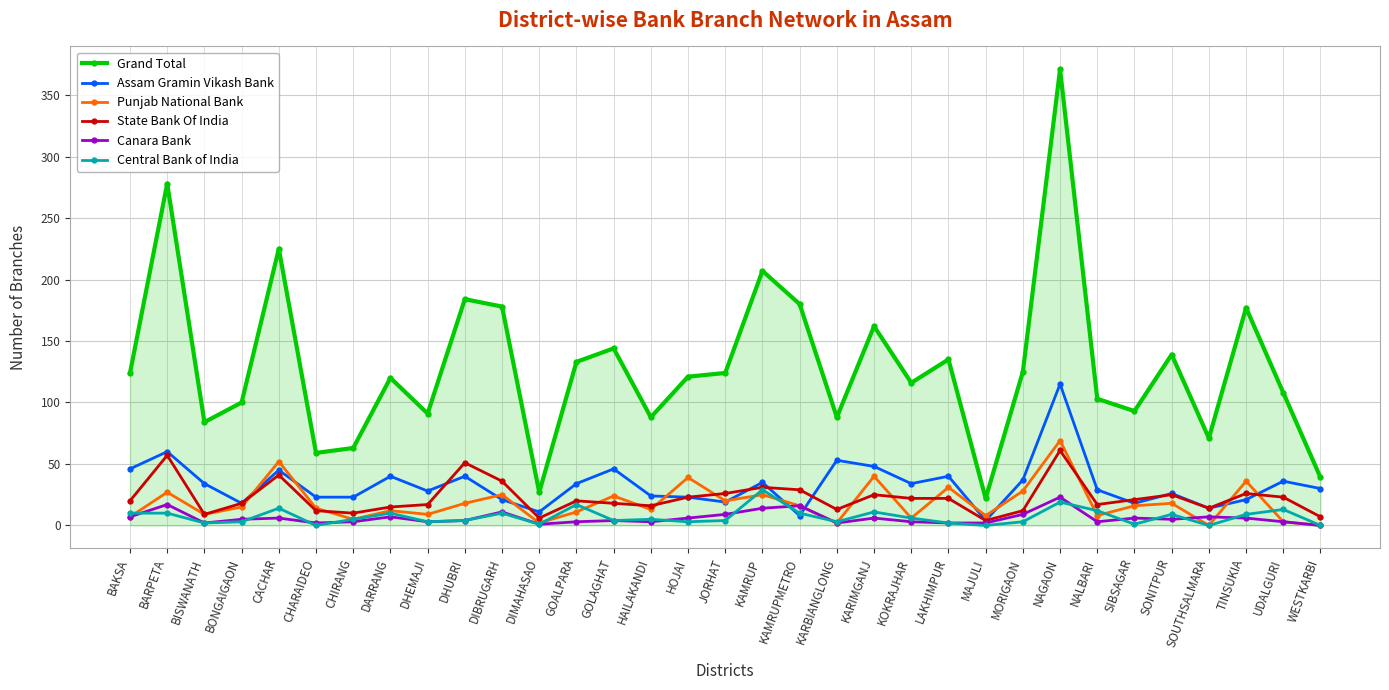

Is it true that Assam Gramin Vikash Bank equals 115 at NAGAON?

True